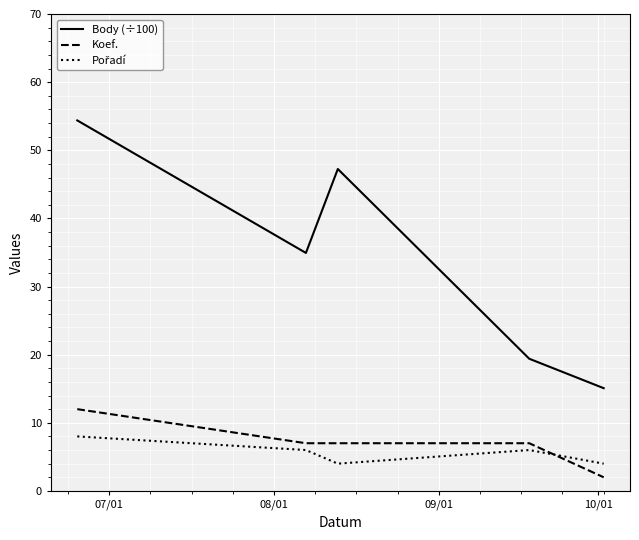

What is the minimum value for Koef.?

2.0